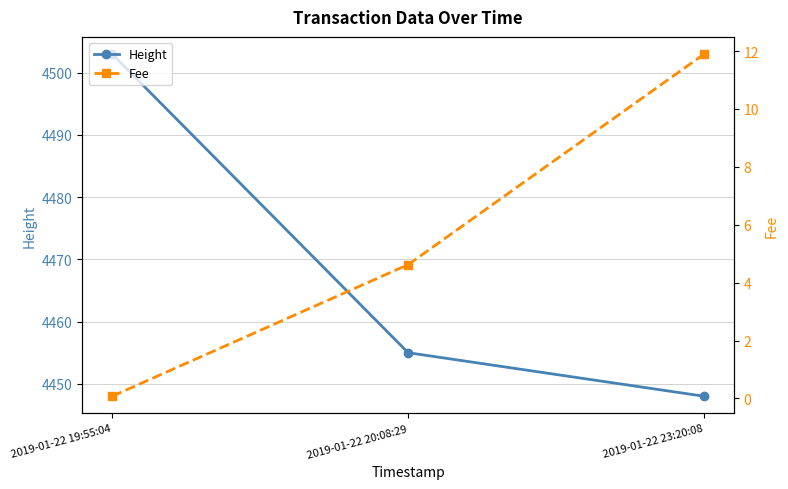

What is the label of the 3rd point from the left?

2019-01-22 23:20:08